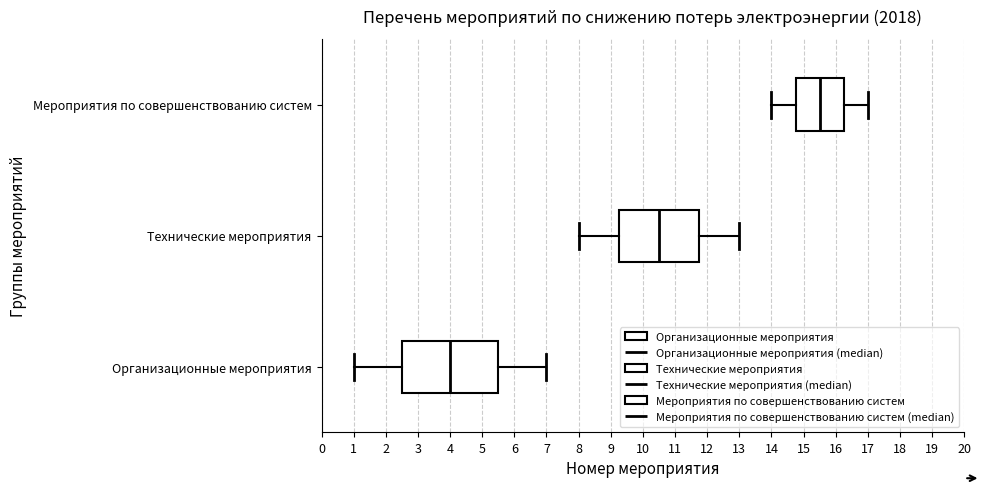

Where does the left whisker of the box for Организационные мероприятия end on the x-axis? The values are not printed on the chart, so give them approximately, as read against the axis.

1.0